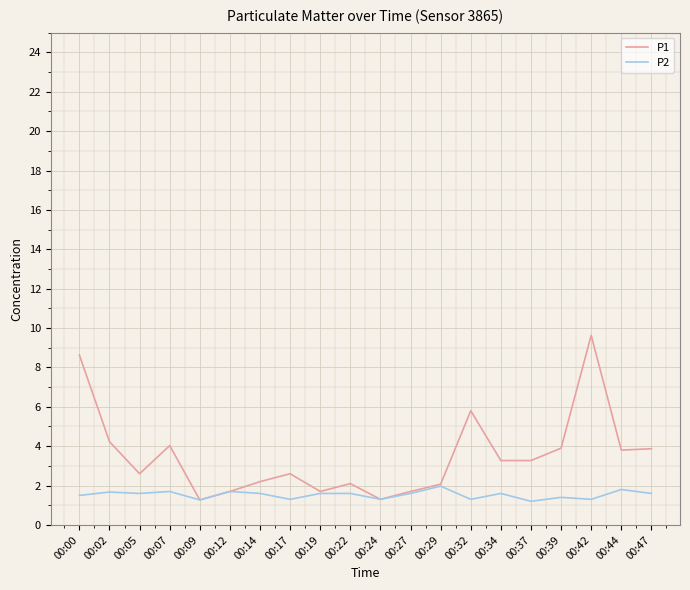

Which series has the largest range (max minus min)?

P1